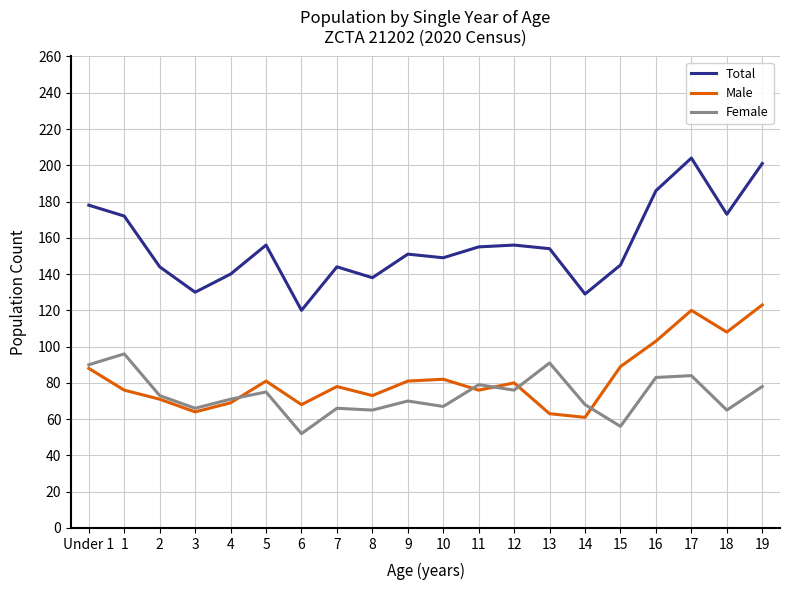

True or false: Female and Total cross at least once.

False